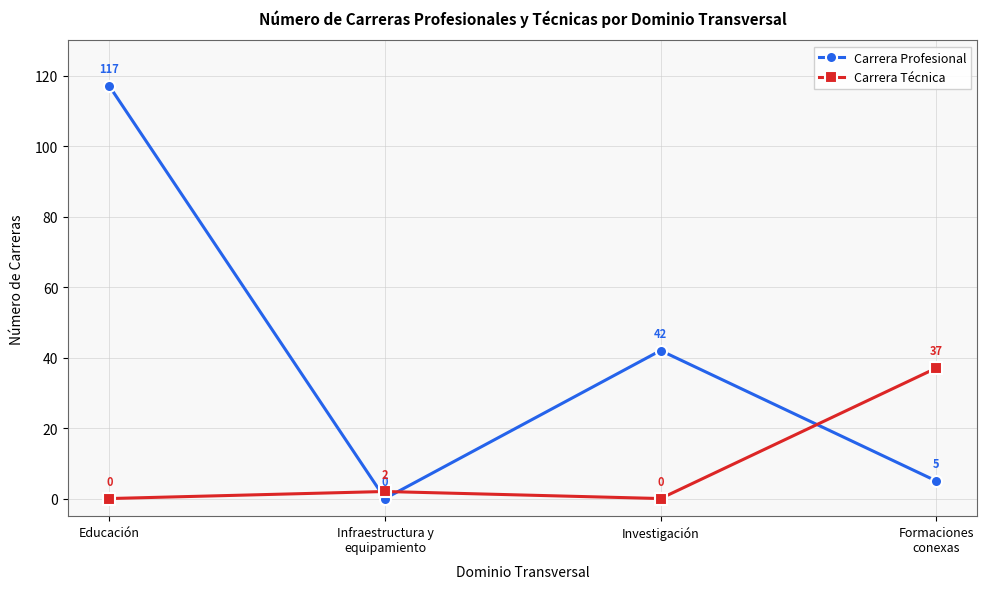

What is the difference between the maximum and second lowest values in the Carrera Técnica series?

37